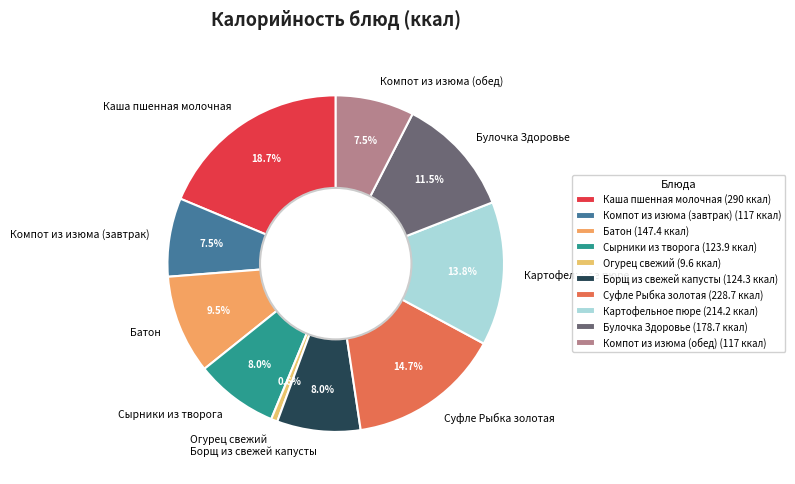

Which slice is the largest?

Каша пшенная молочная